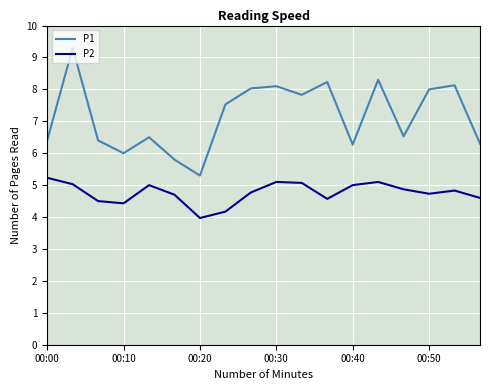

How many values in the P2 series exceed 4?

17